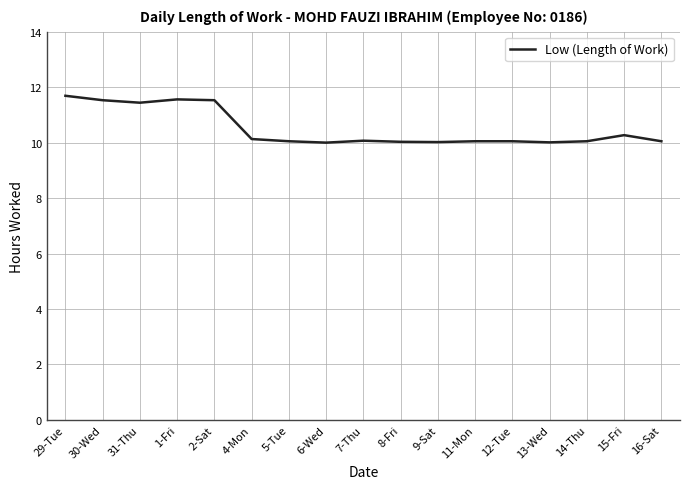

Count the number of categories in the chart.

17